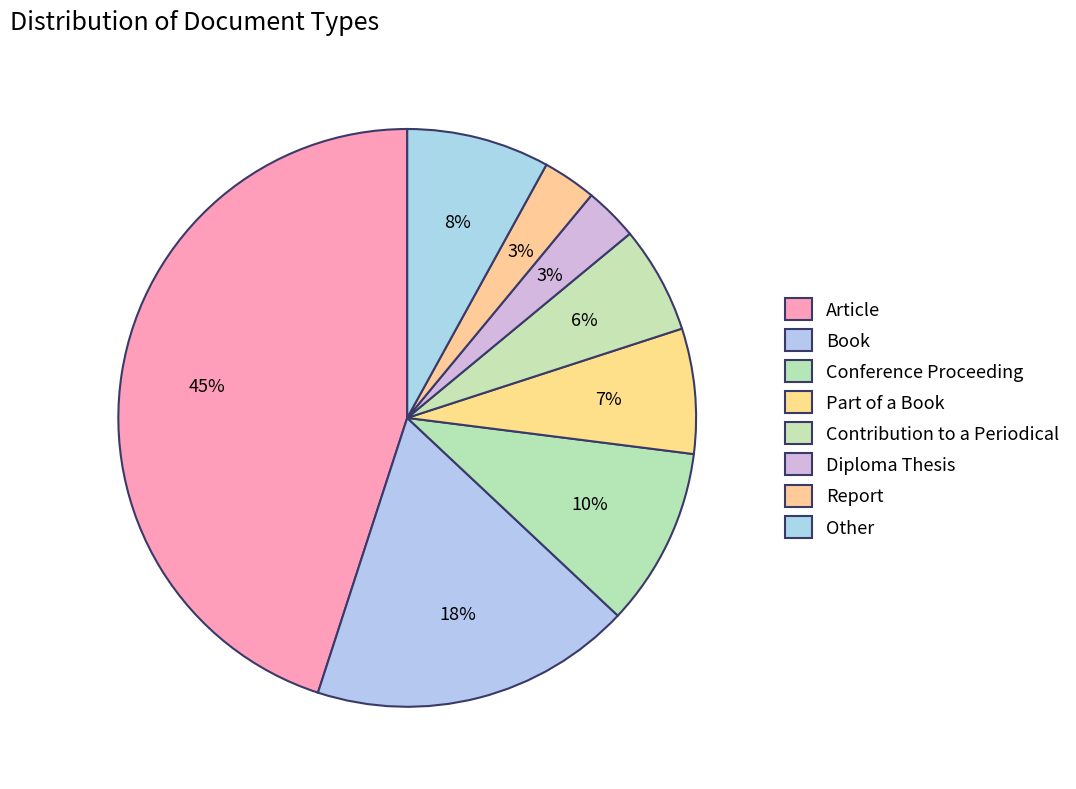

Which category has the biggest portion of the pie?

Article